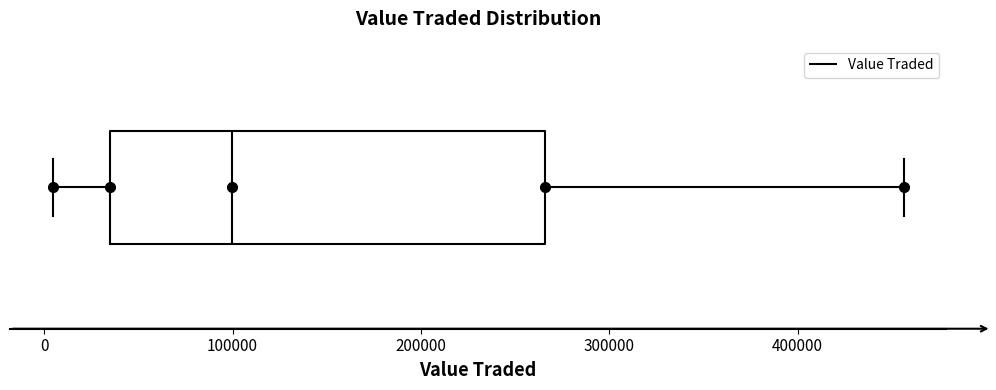

Read this box plot against the x-axis: the position of the median line, the range covered by the box, and the ends of both whiskers. The values are not printed on the chart, so give them approximately, as read against the axis.

median 100000, box 30000 to 270000, whiskers 0 to 460000